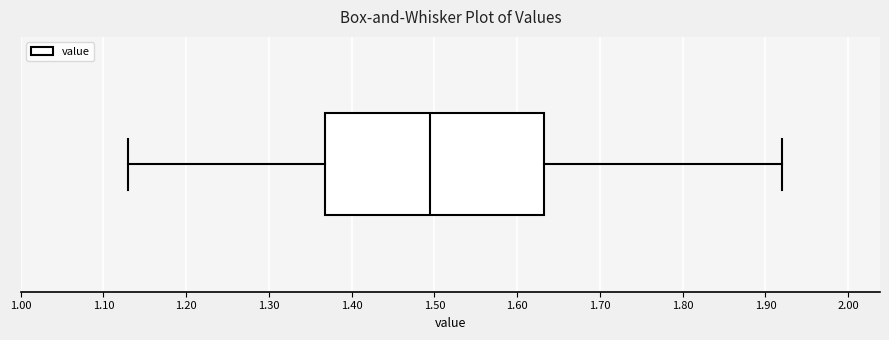

Transcribe this box plot: give where the median line is, the range the box spans, and where the two whiskers end, as read against the x-axis. The values are not printed on the chart, so give them approximately, as read against the axis.

median 1.50, box 1.37 to 1.63, whiskers 1.13 to 1.92